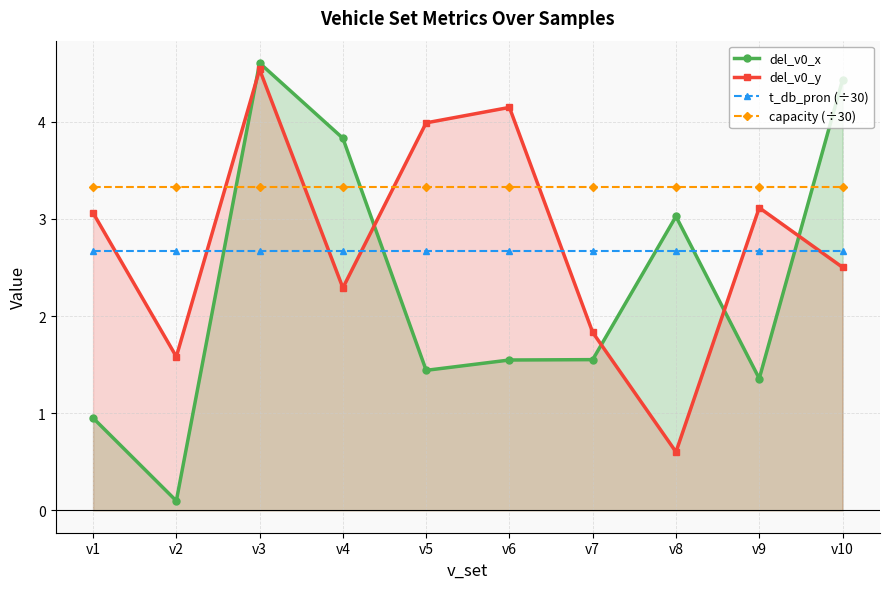

At which category is the sum across all series the highest?

v3